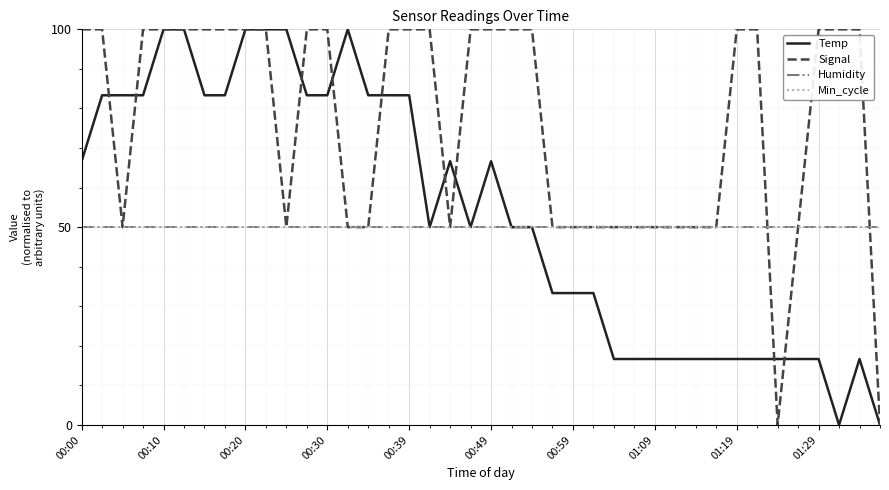

Between which two adjacent categories do Min_cycle and Signal first intersect?

33 and 34